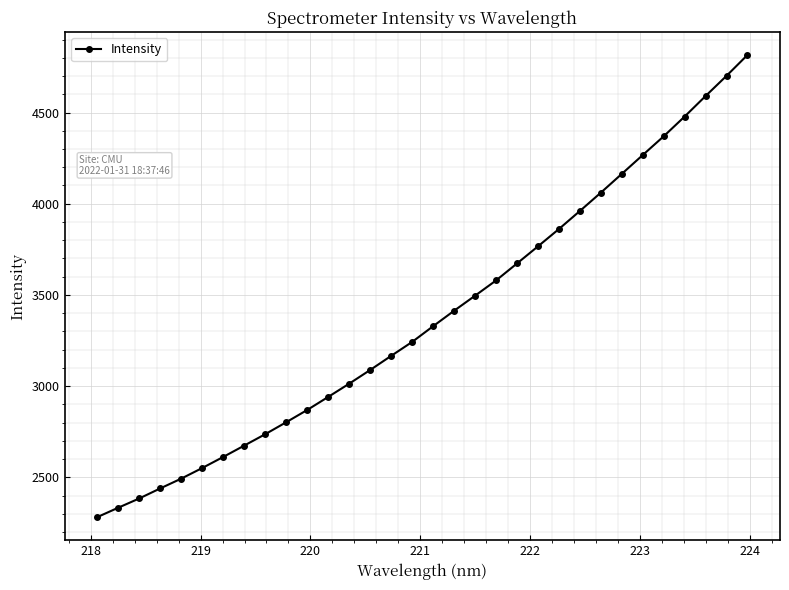

What is the value of the 30th point from the left?

4590.5